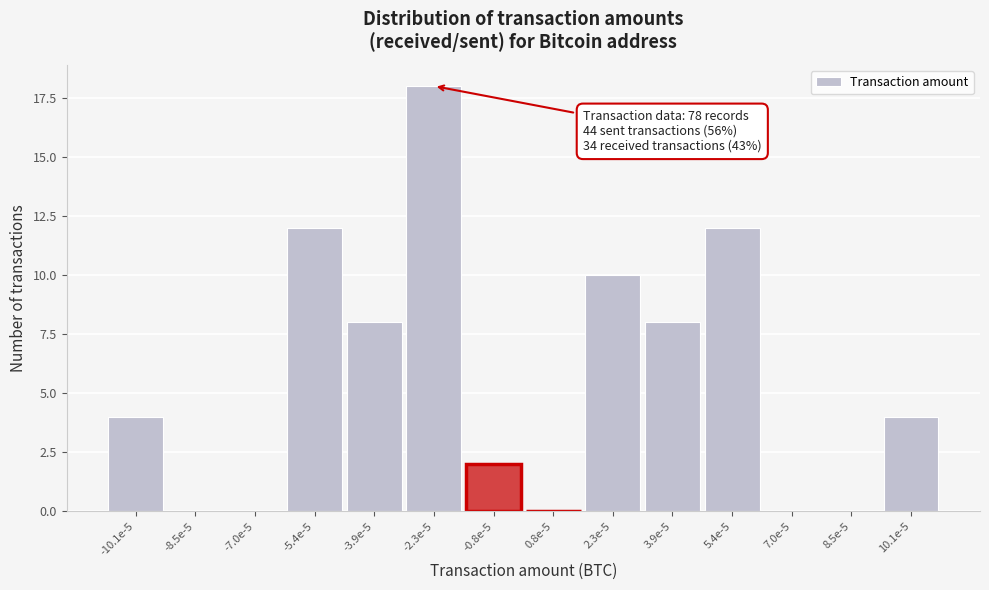

Reading left to right, what are all the values shown in this chart?

-10.1e-5=4	-8.5e-5=0	-7.0e-5=0	-5.4e-5=12	-3.9e-5=8	-2.3e-5=18	-0.8e-5=2	0.8e-5=0	2.3e-5=10	3.9e-5=8	5.4e-5=12	7.0e-5=0	8.5e-5=0	10.1e-5=4